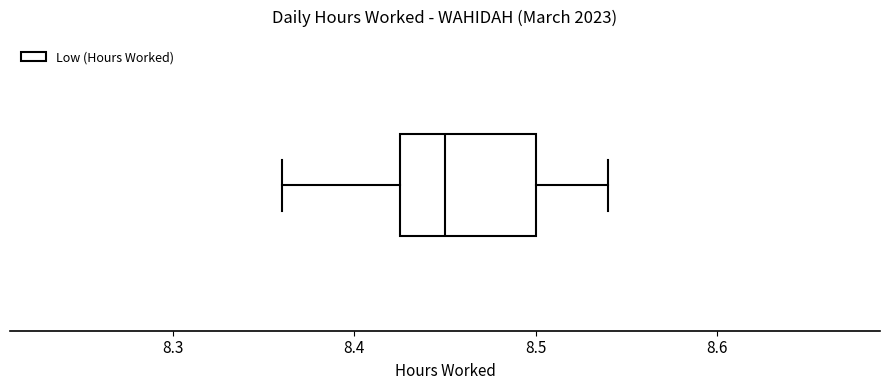

Where does the right whisker of the box end on the x-axis? The values are not printed on the chart, so give them approximately, as read against the axis.

8.54